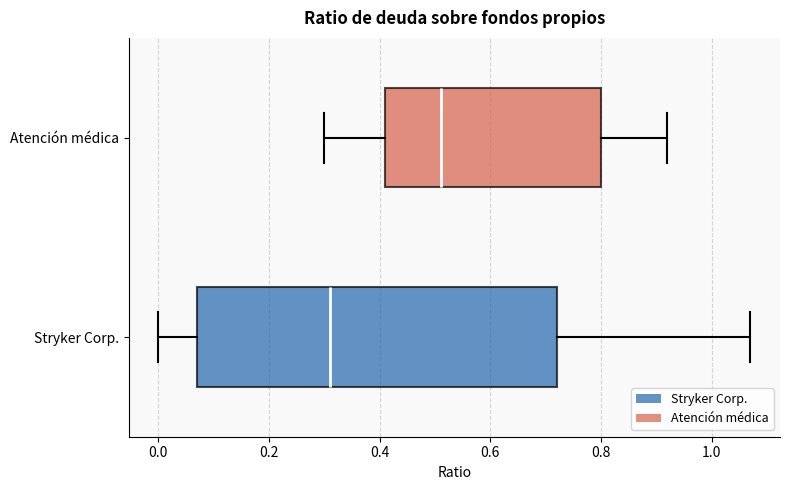

Where does the right whisker of the box for Atención médica end on the x-axis? The values are not printed on the chart, so give them approximately, as read against the axis.

0.92